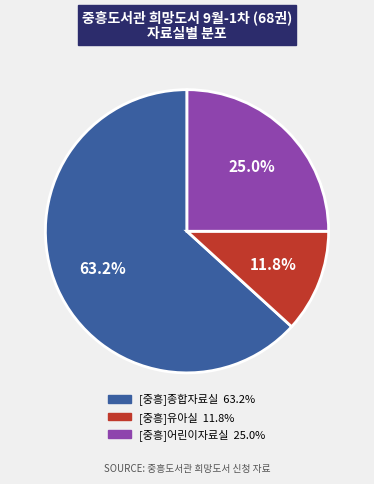

Is there a majority slice in this chart?

Yes